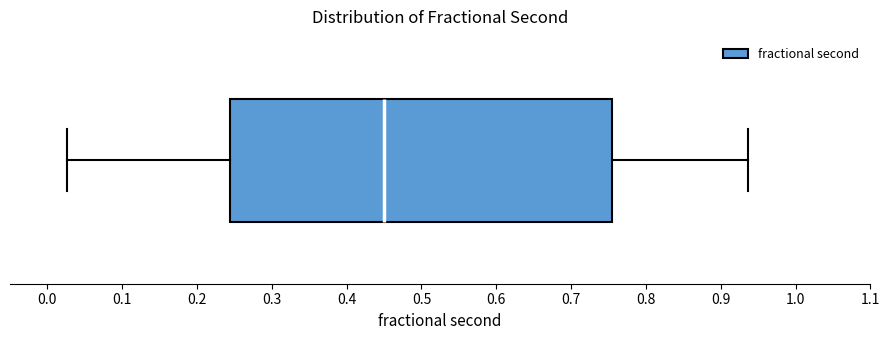

Transcribe this box plot: give where the median line is, the range the box spans, and where the two whiskers end, as read against the x-axis. The values are not printed on the chart, so give them approximately, as read against the axis.

median 0.45, box 0.24 to 0.75, whiskers 0.03 to 0.94